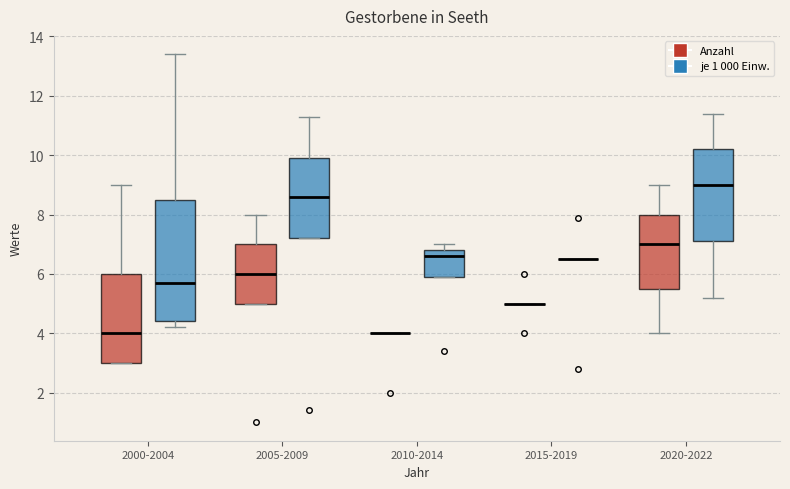

Where is the upper edge of the box for 2020-2022 (Anzahl) on the y-axis? The values are not printed on the chart, so give them approximately, as read against the axis.

8.0